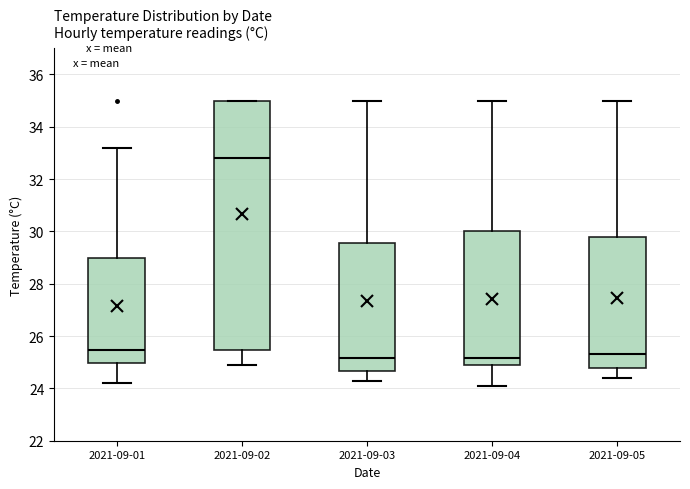

Which box is the tallest, from its lower edge to its upper edge?

2021-09-02